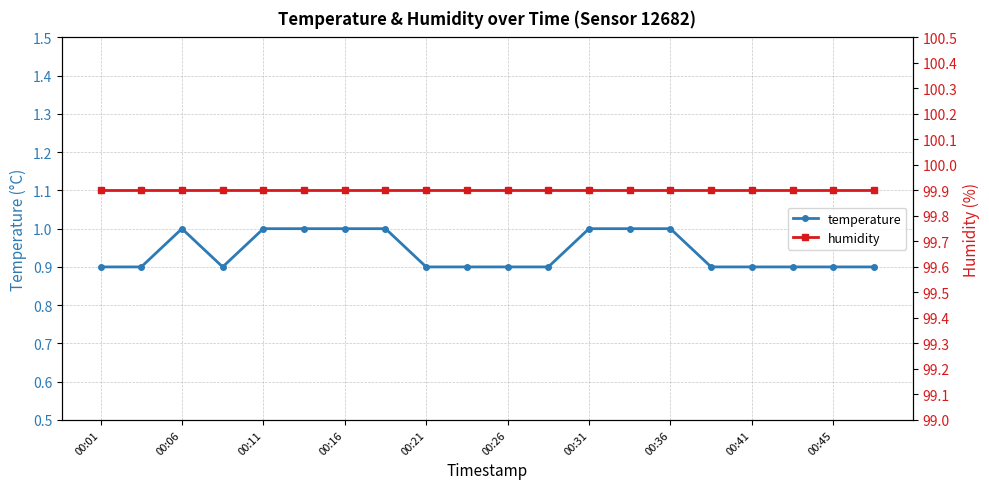

True or false: temperature and humidity intersect in this chart.

False